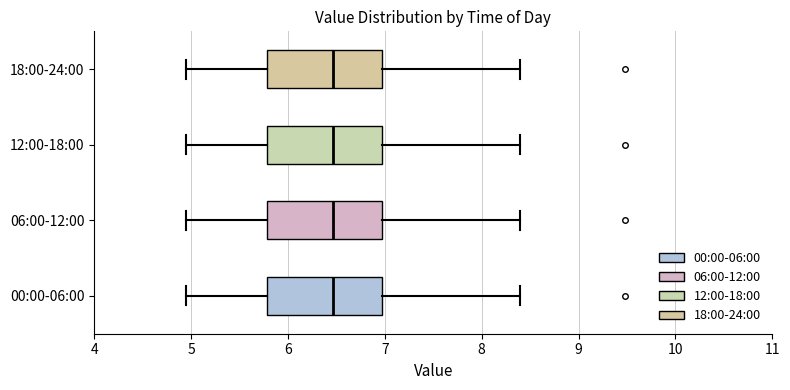

Where does the left whisker of the box for 00:00-06:00 end on the x-axis? The values are not printed on the chart, so give them approximately, as read against the axis.

5.0